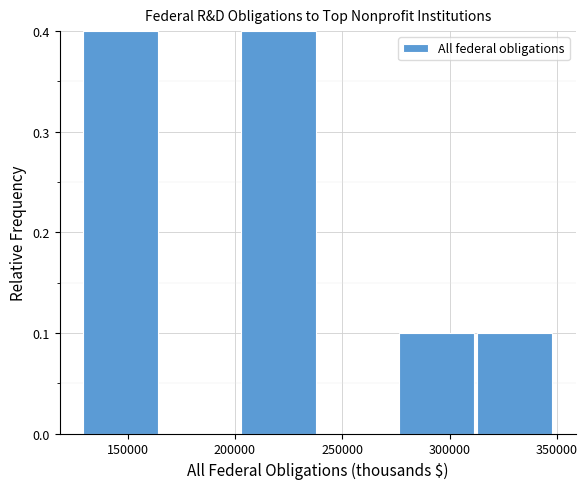

What is the height of the bar covering 205000 to 240000 on the x-axis? Neither the bar edges nor the heights are printed on the chart, so give them approximately, as read against the axes.

0.4